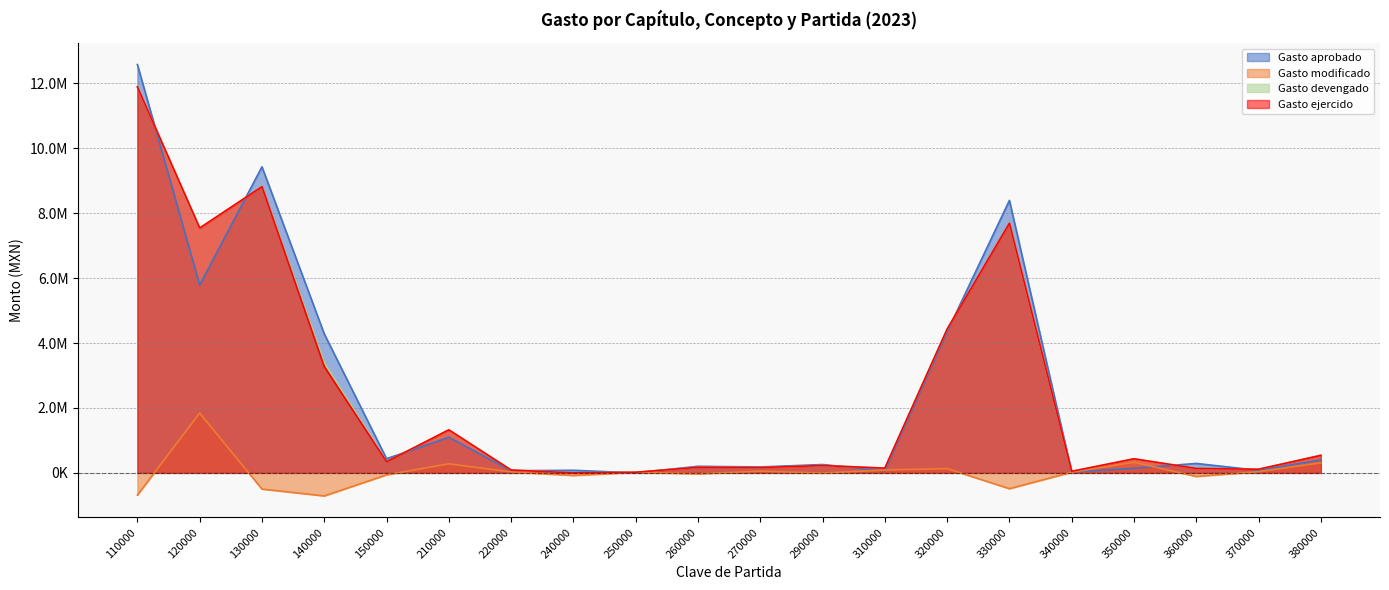

How many interior local peaks does the Gasto devengado series have?

6